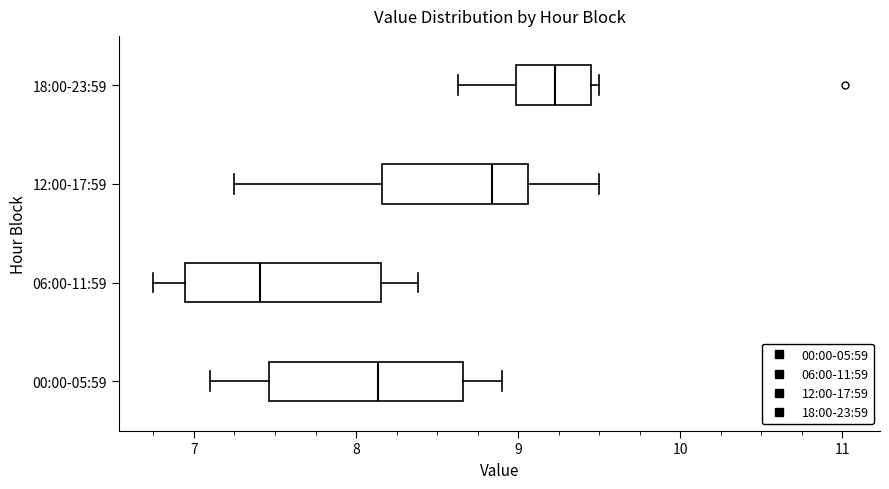

Which box has the furthest to the left median line?

06:00-11:59